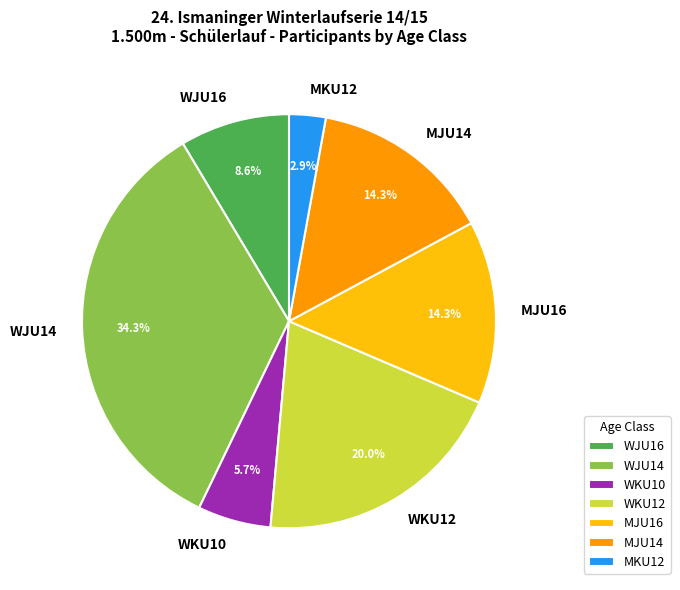

True or false: WKU12 accounts for 20% of the total.

True